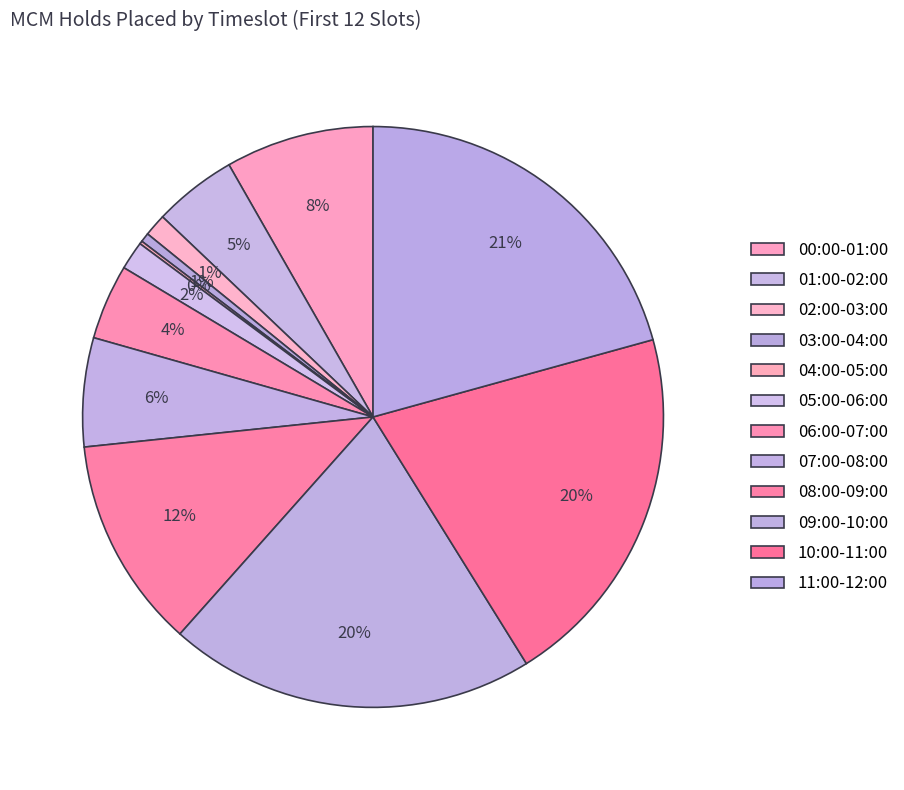

Do 11:00-12:00 and 07:00-08:00 together represent more than half of the pie?

No